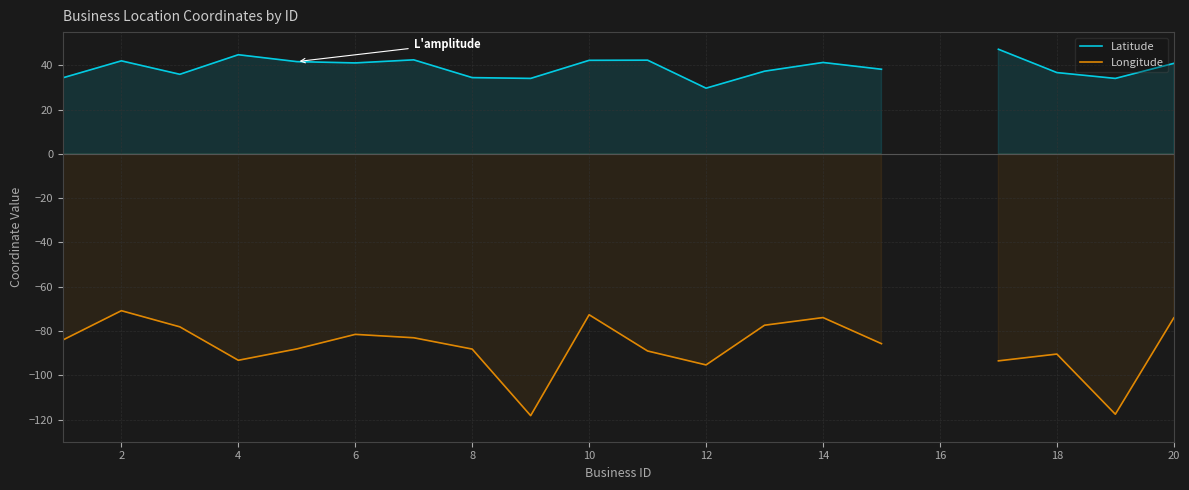

At 2, list the series in order from smallest to largest.

Longitude, Latitude